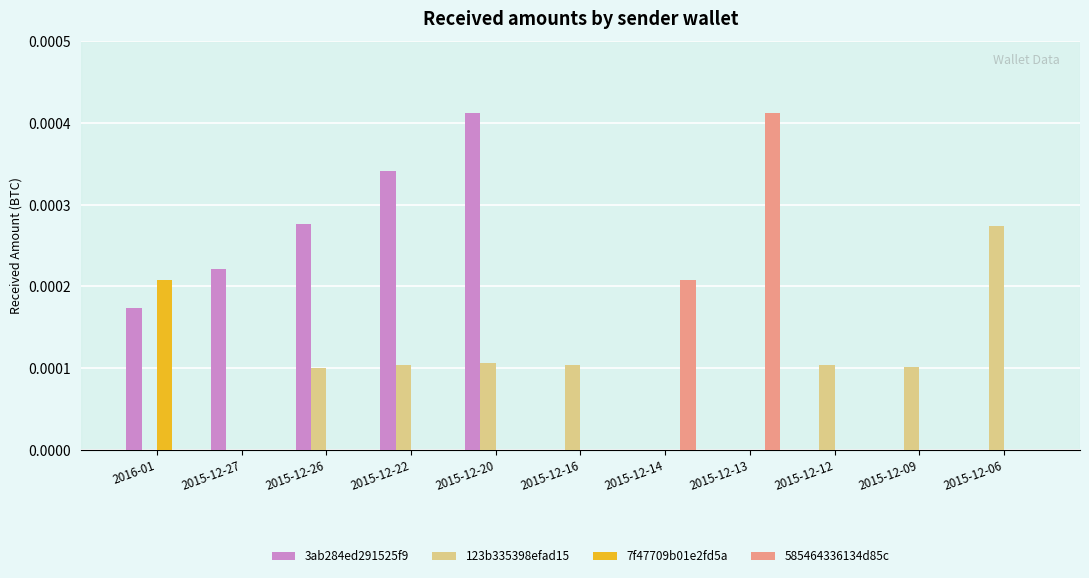

Which series changed the most between 2015-12-14 and 2015-12-06?

123b335398efad15